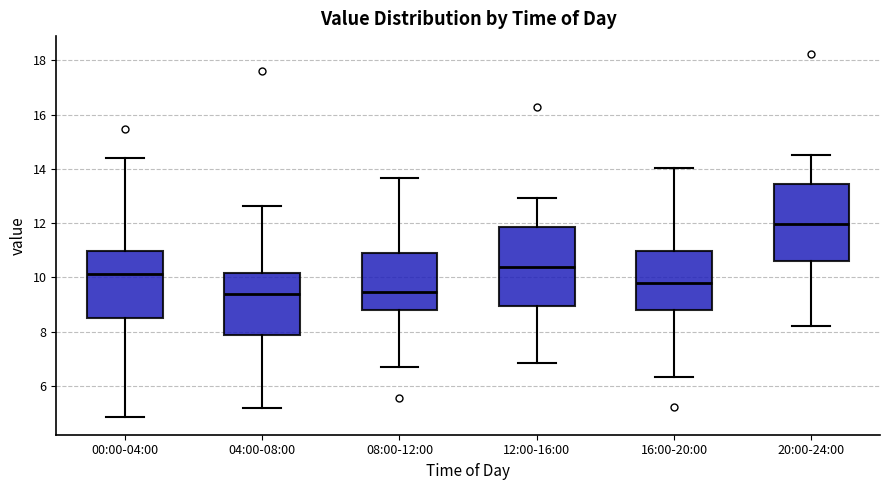

Reading left to right, read every box against the y-axis: the position of its median line, the range the box covers, and the ends of its whiskers. The values are not printed on the chart, so give them approximately, as read against the axis.

00:00-04:00: median 10.2, box 8.6 to 11.0, whiskers 4.8 to 14.4
04:00-08:00: median 9.4, box 7.8 to 10.2, whiskers 5.2 to 12.6
08:00-12:00: median 9.4, box 8.8 to 11.0, whiskers 6.8 to 13.6
12:00-16:00: median 10.4, box 9.0 to 11.8, whiskers 6.8 to 13.0
16:00-20:00: median 9.8, box 8.8 to 11.0, whiskers 6.4 to 14.0
20:00-24:00: median 12.0, box 10.6 to 13.4, whiskers 8.2 to 14.6